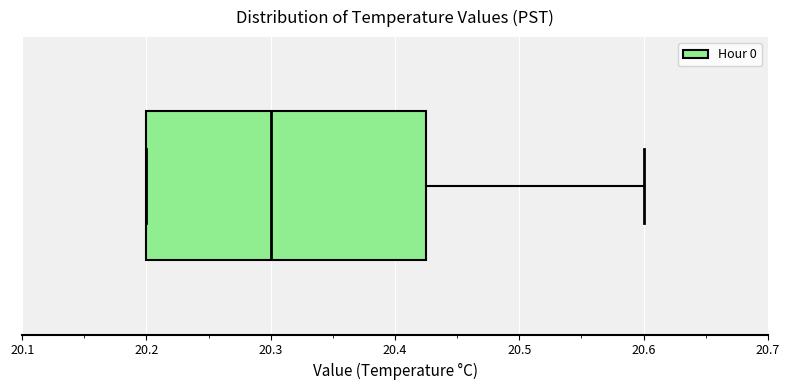

Read this box plot against the x-axis: the position of the median line, the range covered by the box, and the ends of both whiskers. The values are not printed on the chart, so give them approximately, as read against the axis.

median 20.30, box 20.20 to 20.43, whiskers 20.20 to 20.60